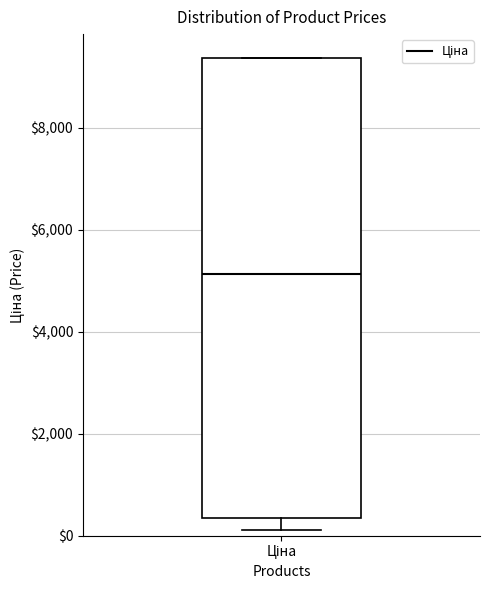

Read this box plot against the y-axis: the position of the median line, the range covered by the box, and the ends of both whiskers. The values are not printed on the chart, so give them approximately, as read against the axis.

median 5200, box 400 to 9400, whiskers 200 to 9400